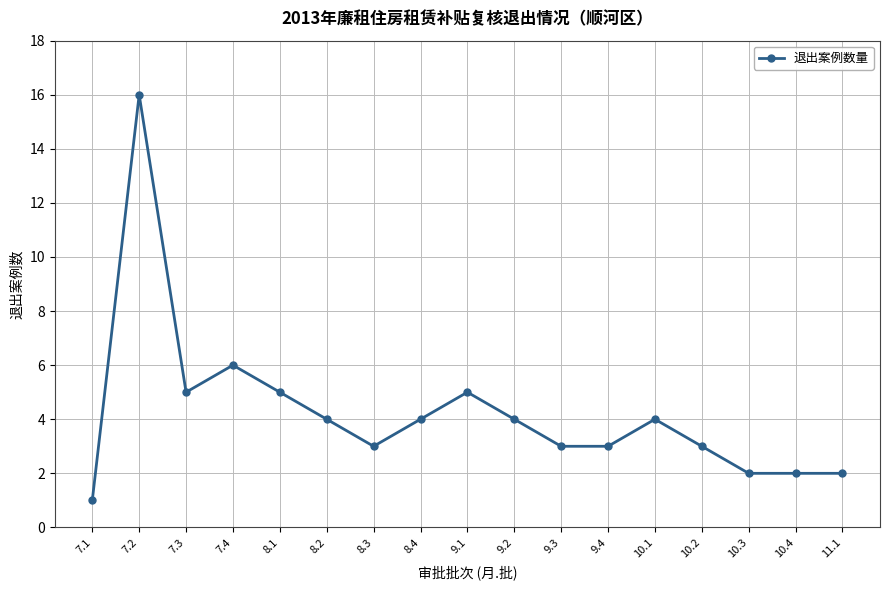

How many lines are shown in the chart?

1